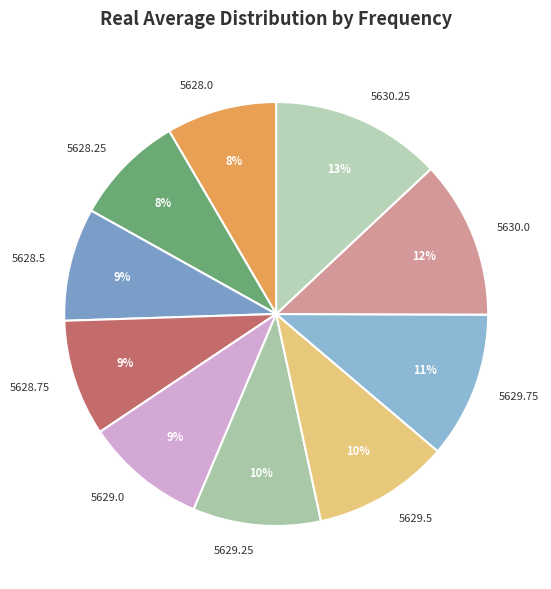

Does any single category account for the majority?

No